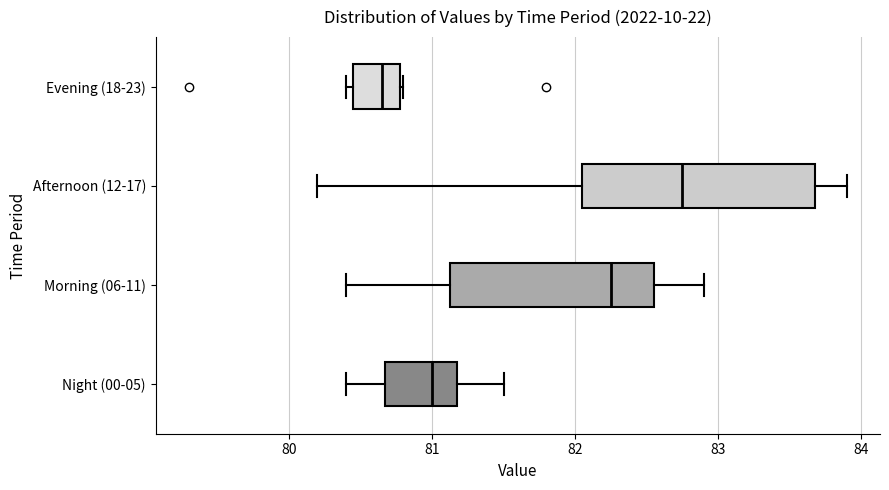

Reading bottom to top, read every box against the x-axis: the position of its median line, the range the box covers, and the ends of its whiskers. The values are not printed on the chart, so give them approximately, as read against the axis.

Night (00-05): median 81.0, box 80.7 to 81.2, whiskers 80.4 to 81.5
Morning (06-11): median 82.3, box 81.1 to 82.6, whiskers 80.4 to 82.9
Afternoon (12-17): median 82.8, box 82.1 to 83.7, whiskers 80.2 to 83.9
Evening (18-23): median 80.7, box 80.5 to 80.8, whiskers 80.4 to 80.8